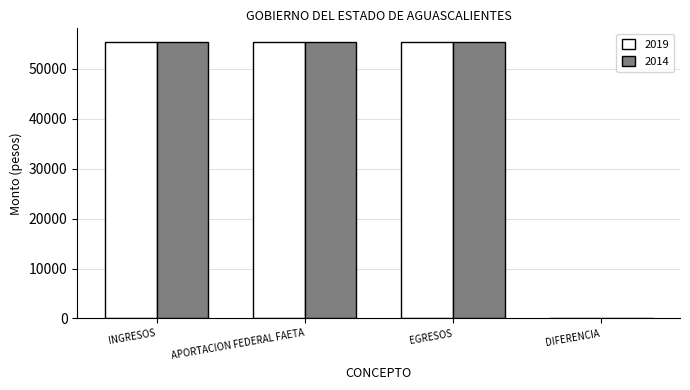

What is the total value across all series at EGRESOS?

110743.0